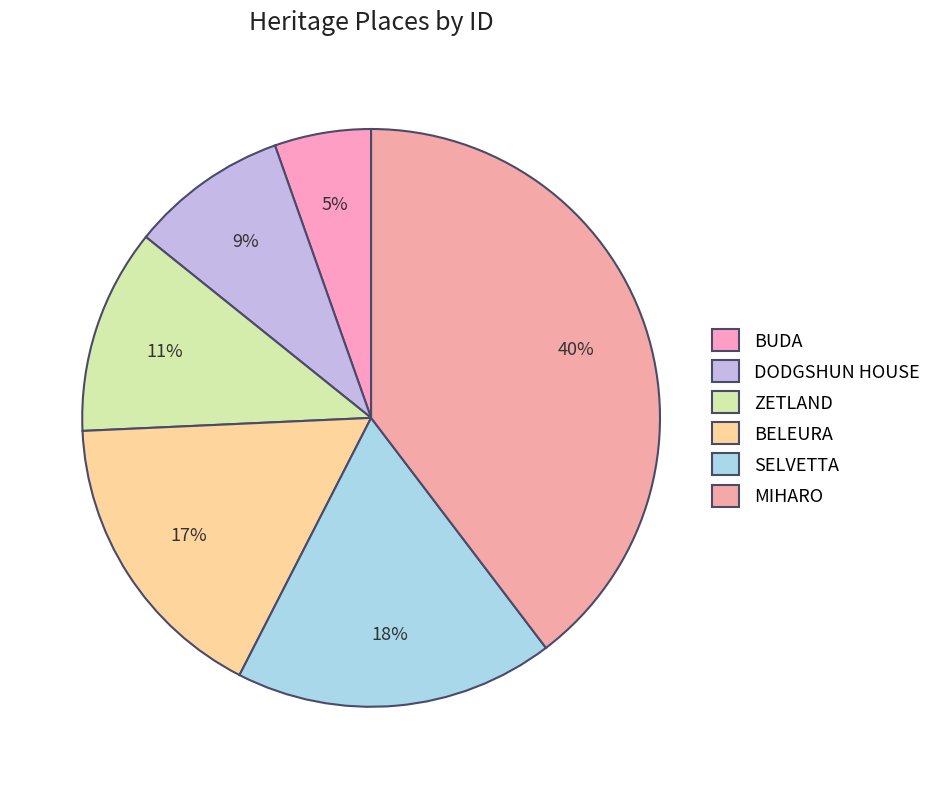

What percentage is the BELEURA slice, to the nearest percent?

17%